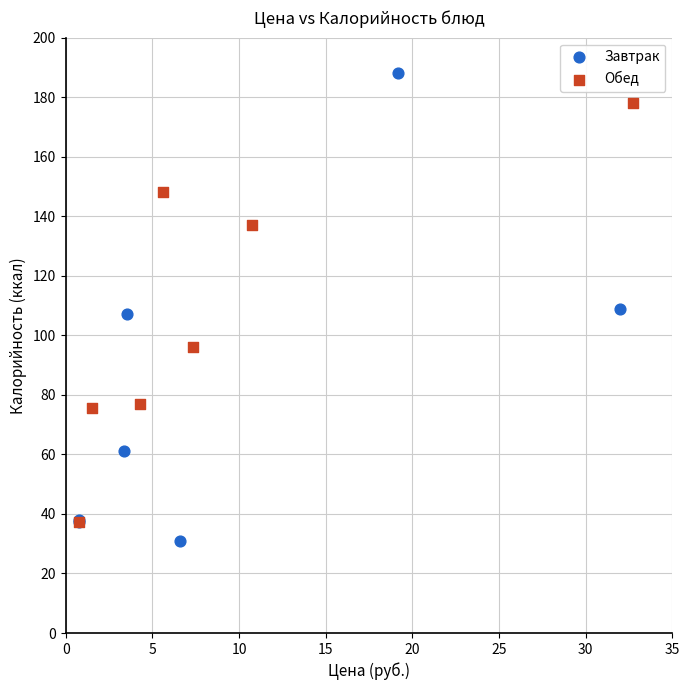

Which series contains the highest Y value?

Завтрак